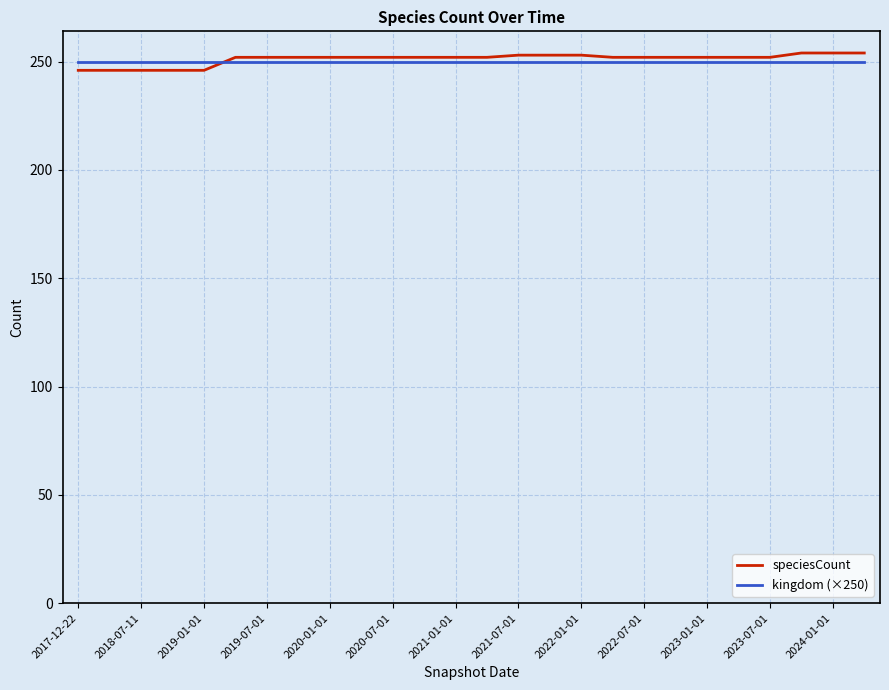

What is the greatest value displayed?

254